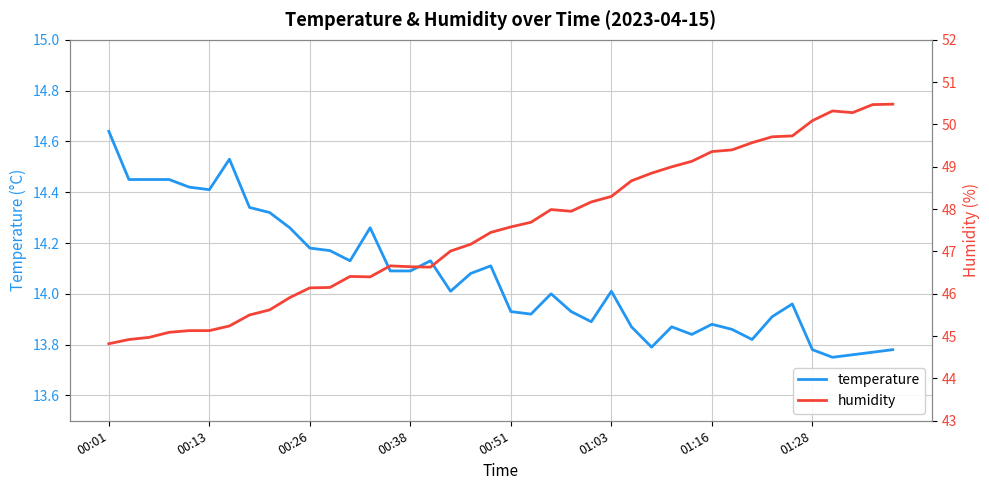

What is the total value across all series at 00:38?

60.7